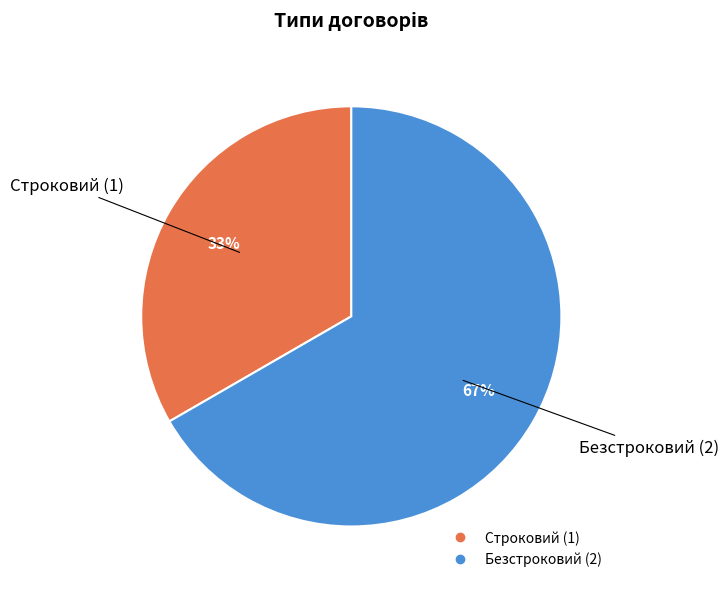

True or false: Безстроковий accounts for 56% of the total.

False